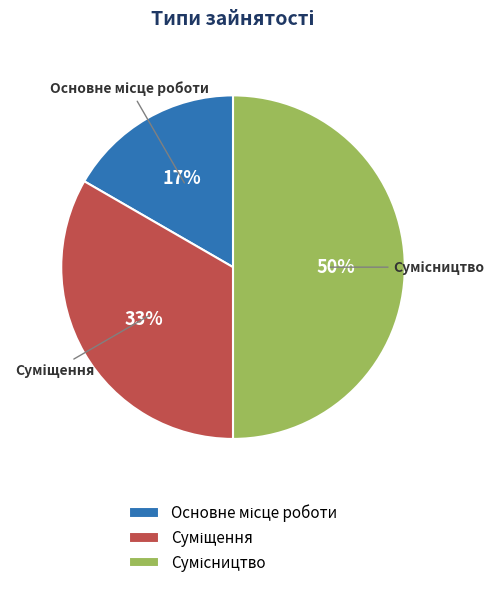

To the nearest percent, what is the difference between the largest and smallest slice percentages?

33%